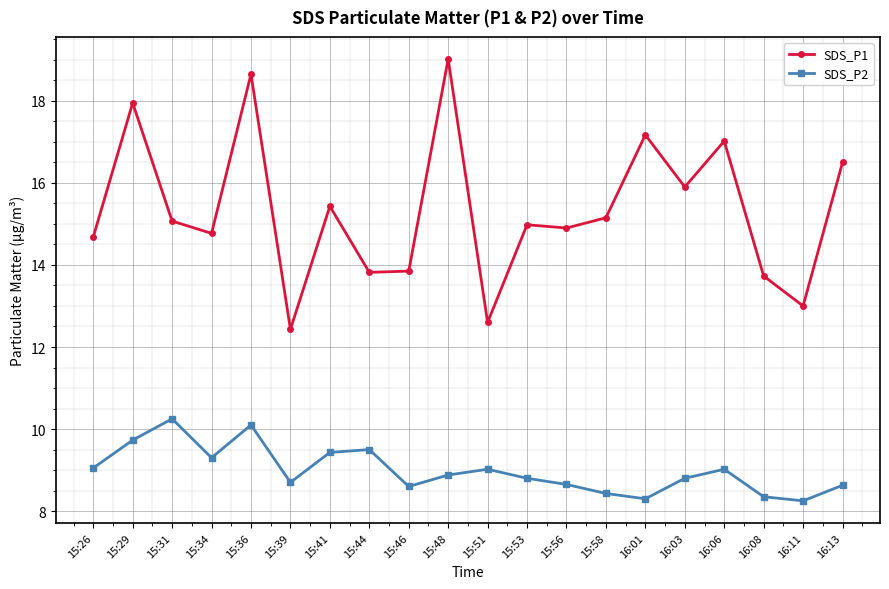

Count the number of categories in the chart.

20